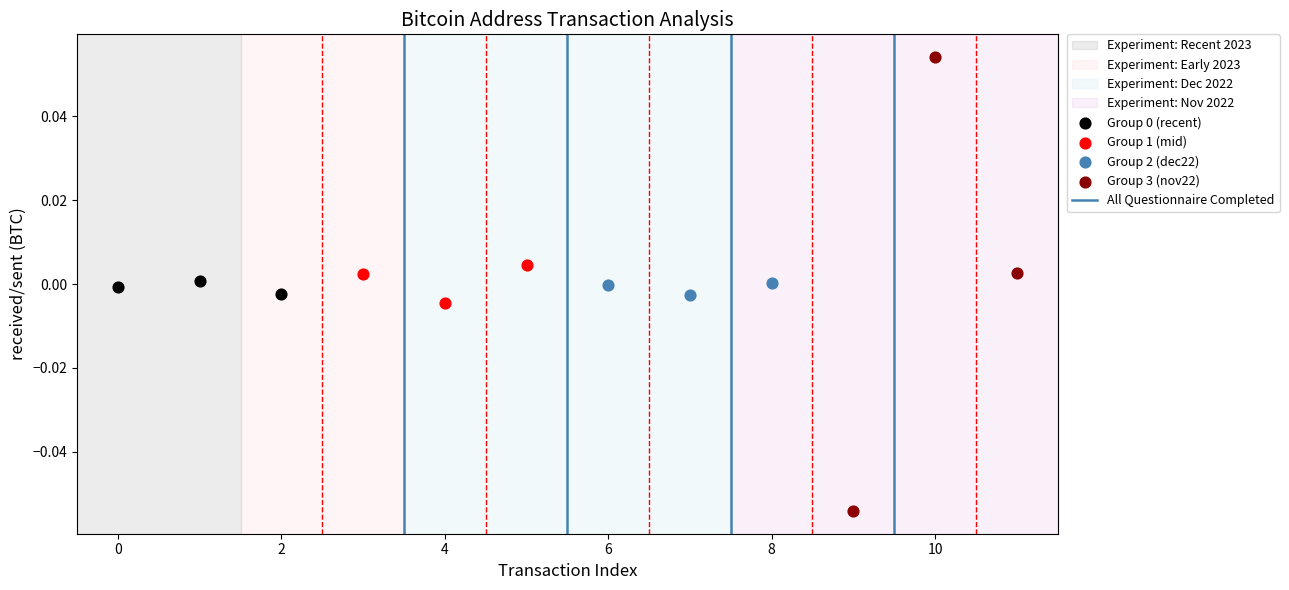

Which series has the widest spread of Y values?

Group 3 (nov22)